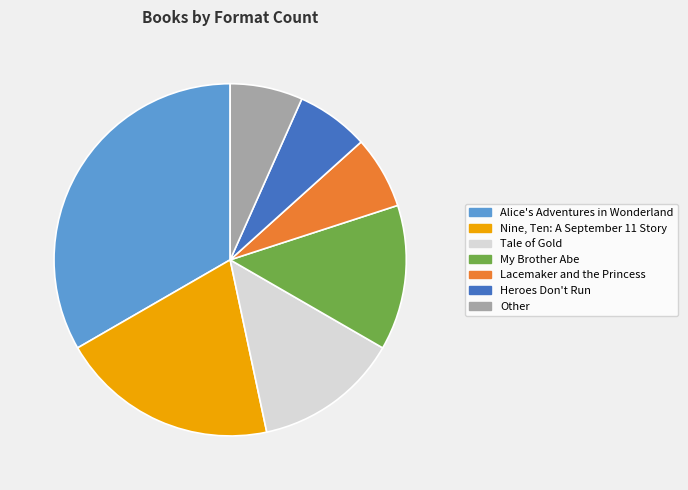

Does any single category account for the majority?

No